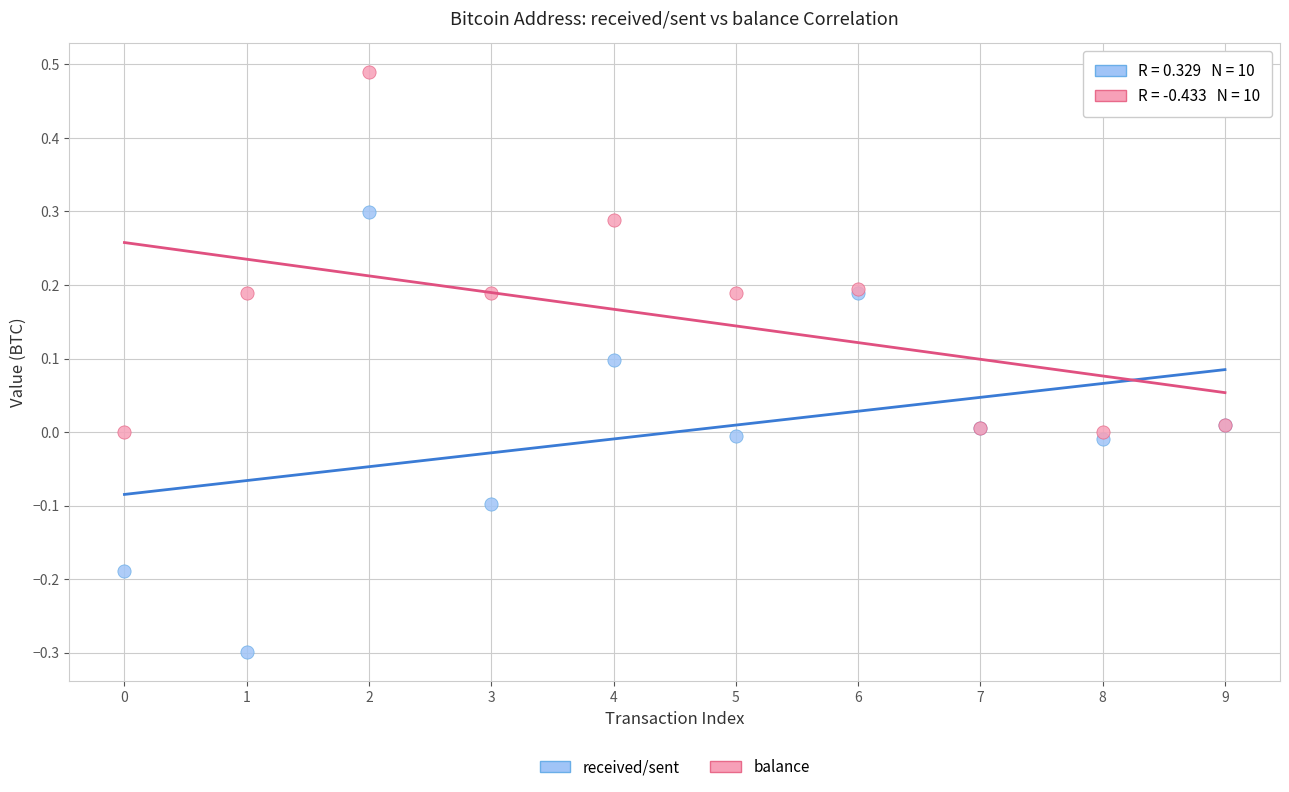

Which series reaches the minimum Y coordinate?

received/sent